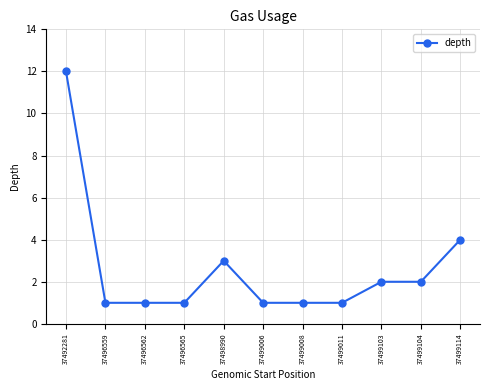

What is the value of the 9th point from the left?

2